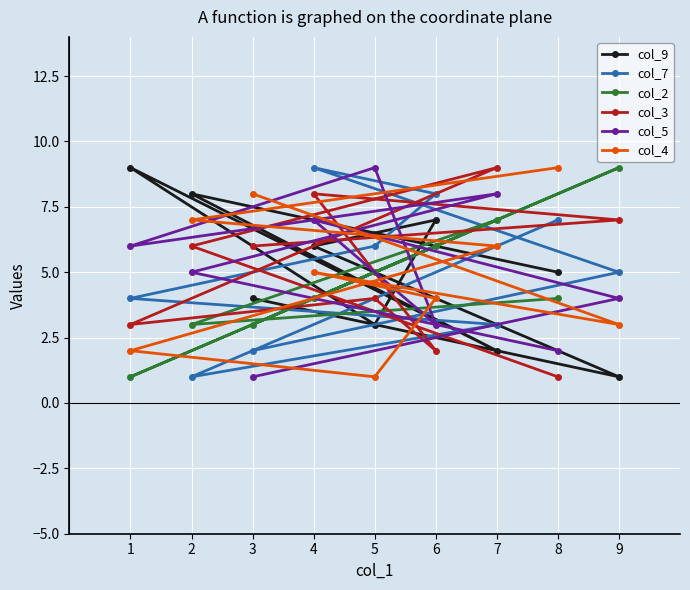

Is the value of col_2 at 4 greater than the value of col_5 at 8?

Yes